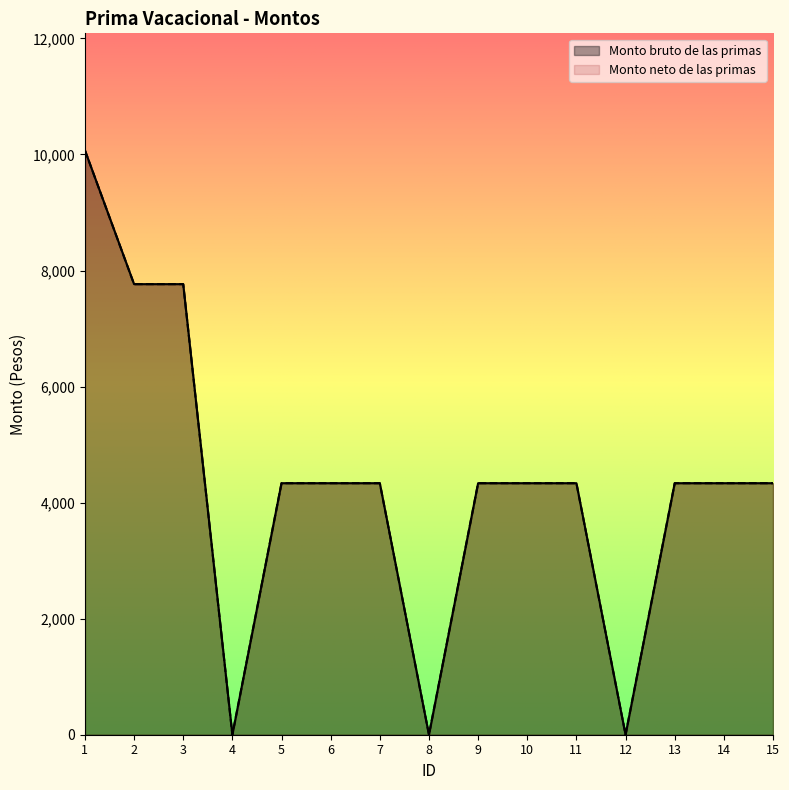

At which category does the chart reach its peak across all series?

1